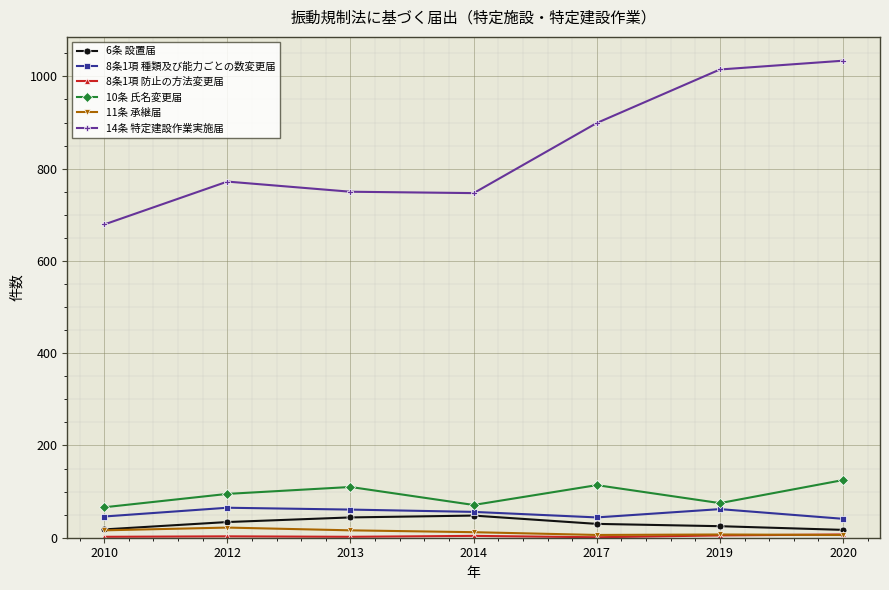

At which category does the chart reach its peak across all series?

2020